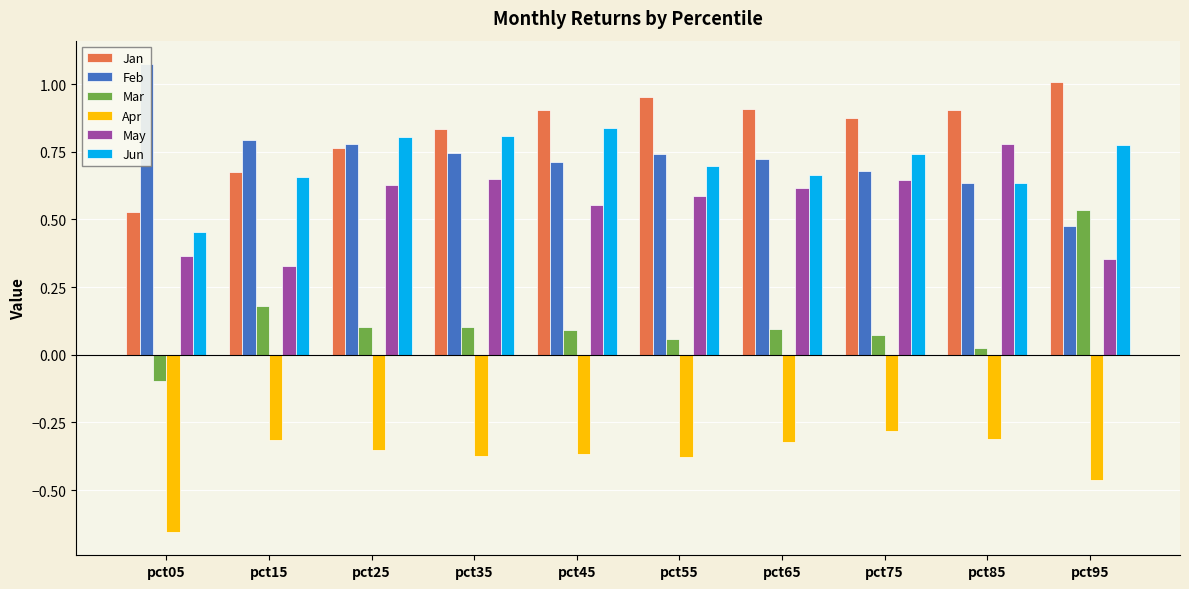

Is it true that Apr equals -0.3 at pct85?

True